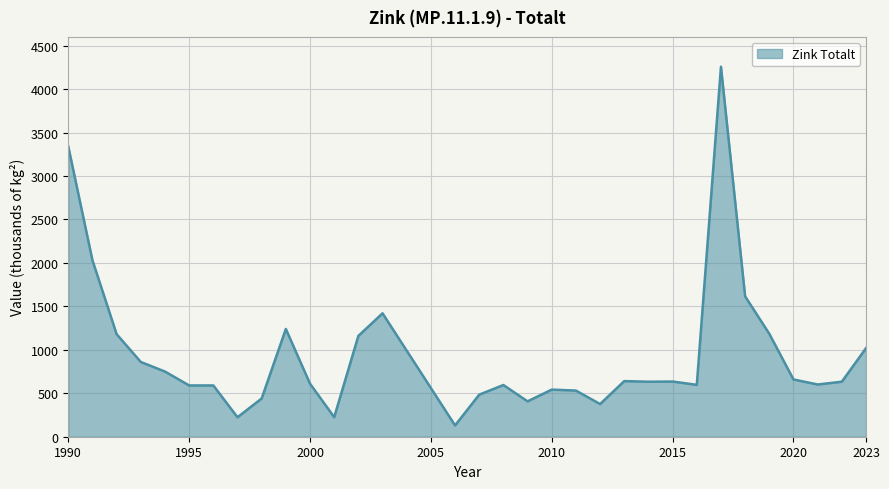

What is the smallest value displayed?

130